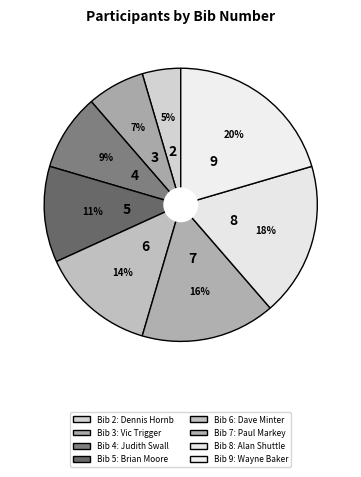

How many segments does this pie chart have?

8